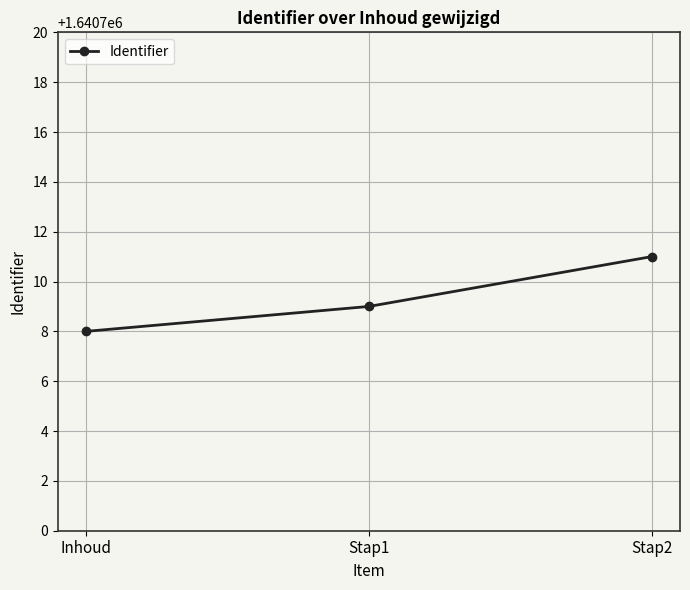

What is the difference between the values at Stap1 and Inhoud?

1